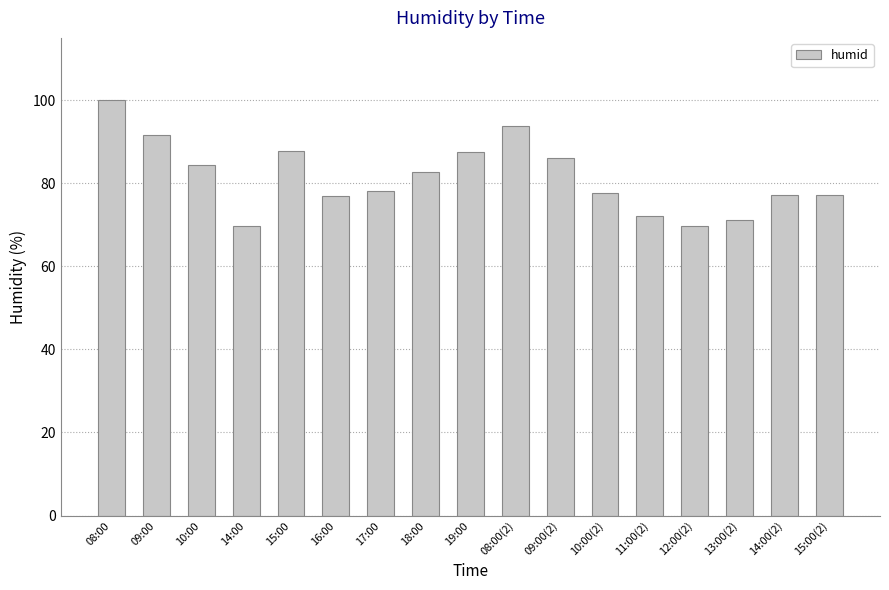

Approximately how many times larger is the value at 12:00(2) compared to 10:00?

0.8